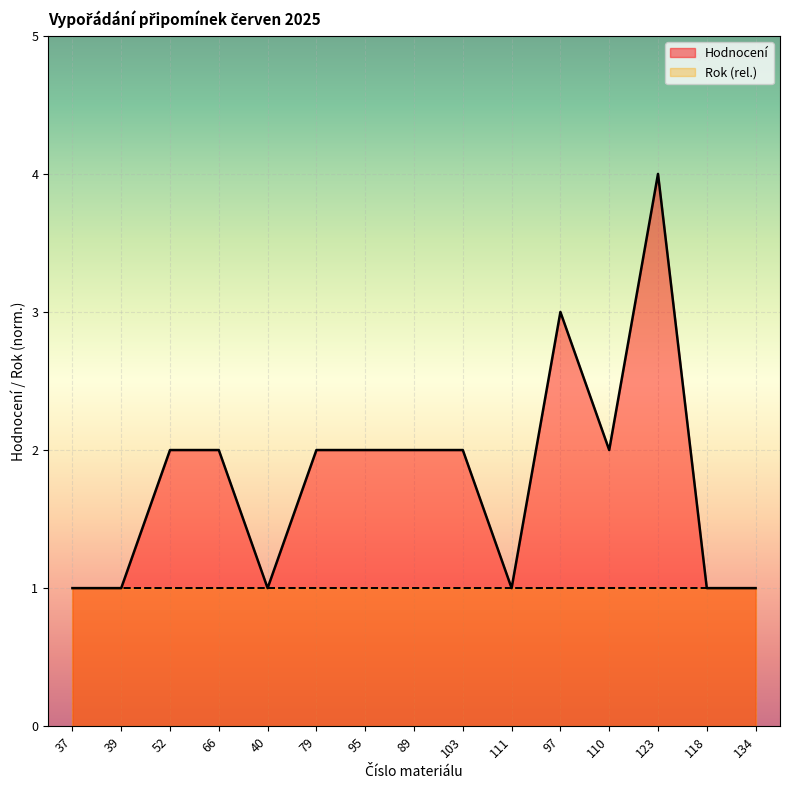

Reading left to right, extract all data points from this chart.

37=1	39=1	52=2	66=2	40=1	79=2	95=2	89=2	103=2	111=1	97=3	110=2	123=4	118=1	134=1